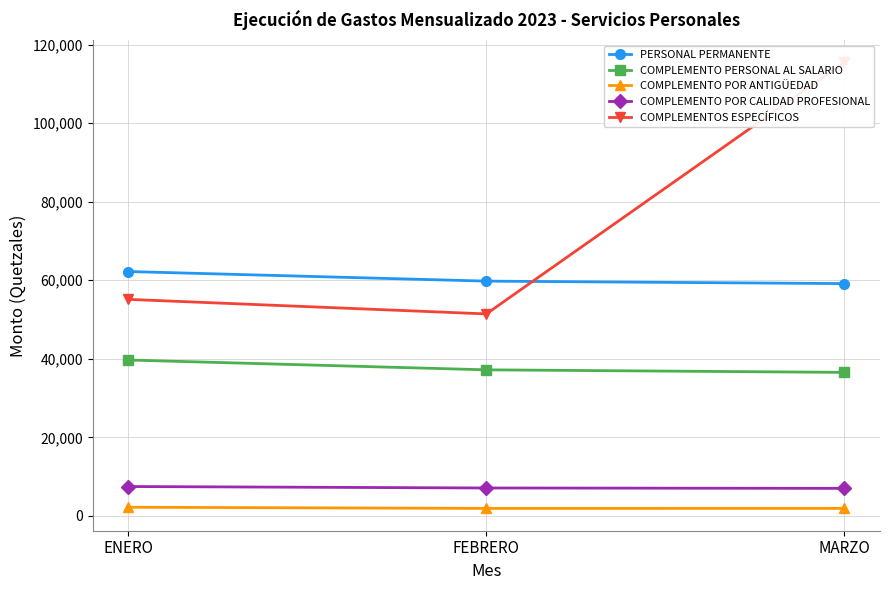

What is the average value of the COMPLEMENTOS ESPECÍFICOS series?

74016.0